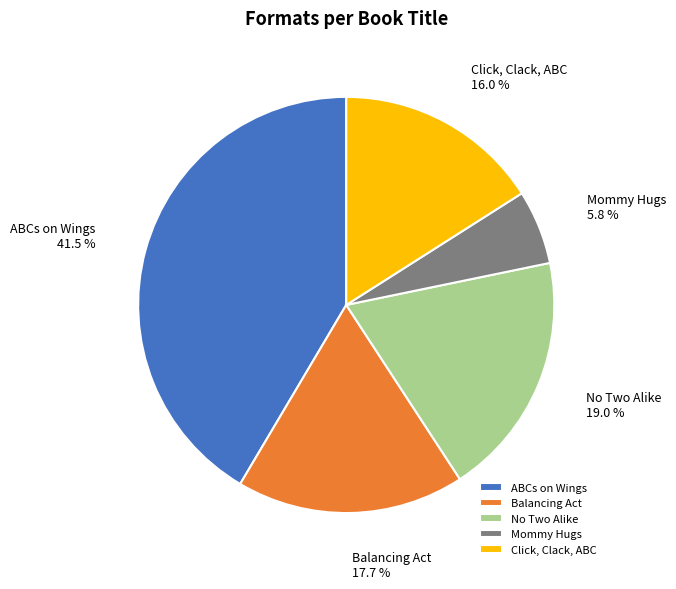

Is it true that Mommy Hugs is 6% of the pie?

True